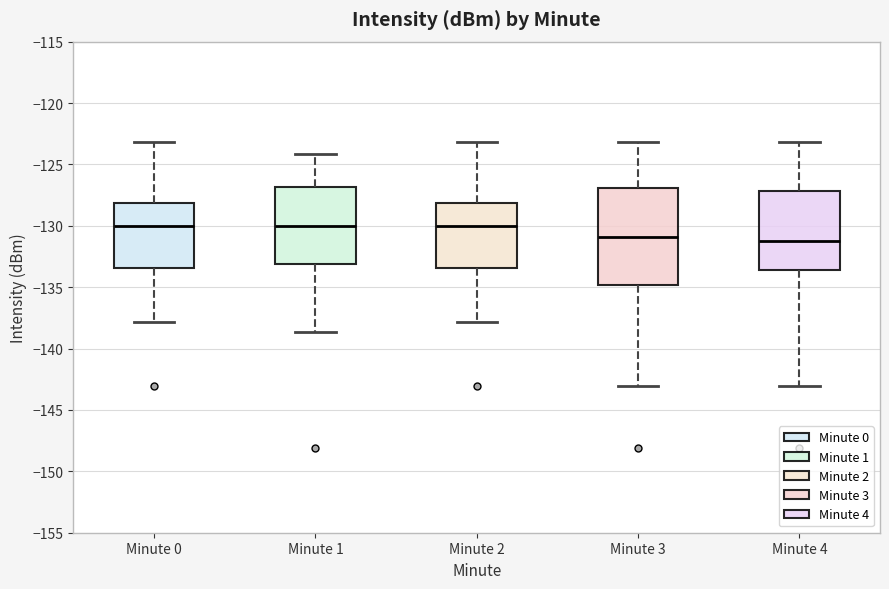

Reading left to right, transcribe this box plot: for each box, give where its median line is, the range the box spans, and where its two whiskers end, as read against the y-axis. The values are not printed on the chart, so give them approximately, as read against the axis.

Minute 0: median -130.0, box -133.5 to -128.0, whiskers -138.0 to -123.0
Minute 1: median -130.0, box -133.0 to -127.0, whiskers -138.5 to -124.0
Minute 2: median -130.0, box -133.5 to -128.0, whiskers -138.0 to -123.0
Minute 3: median -131.0, box -135.0 to -127.0, whiskers -143.0 to -123.0
Minute 4: median -131.0, box -133.5 to -127.0, whiskers -143.0 to -123.0